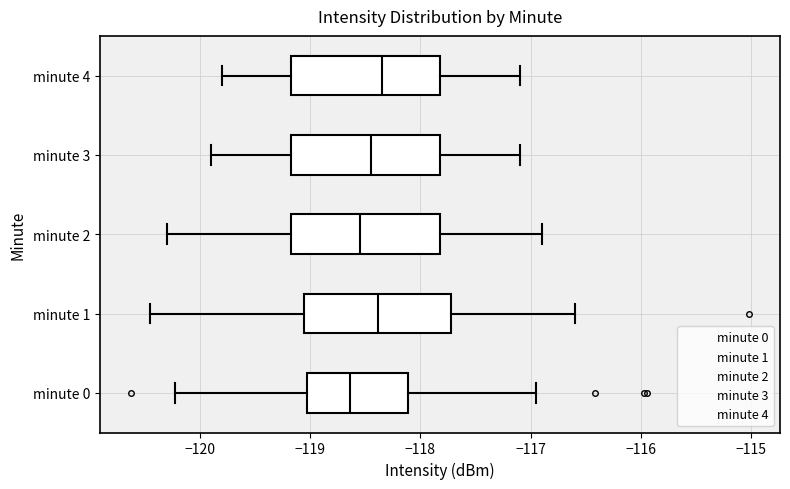

Reading bottom to top, transcribe this box plot: for each box, give where its median line is, the range the box spans, and where its two whiskers end, as read against the x-axis. The values are not printed on the chart, so give them approximately, as read against the axis.

minute 0: median -118.6, box -119.0 to -118.1, whiskers -120.2 to -117.0
minute 1: median -118.4, box -119.1 to -117.7, whiskers -120.5 to -116.6
minute 2: median -118.5, box -119.2 to -117.8, whiskers -120.3 to -116.9
minute 3: median -118.4, box -119.2 to -117.8, whiskers -119.9 to -117.1
minute 4: median -118.3, box -119.2 to -117.8, whiskers -119.8 to -117.1